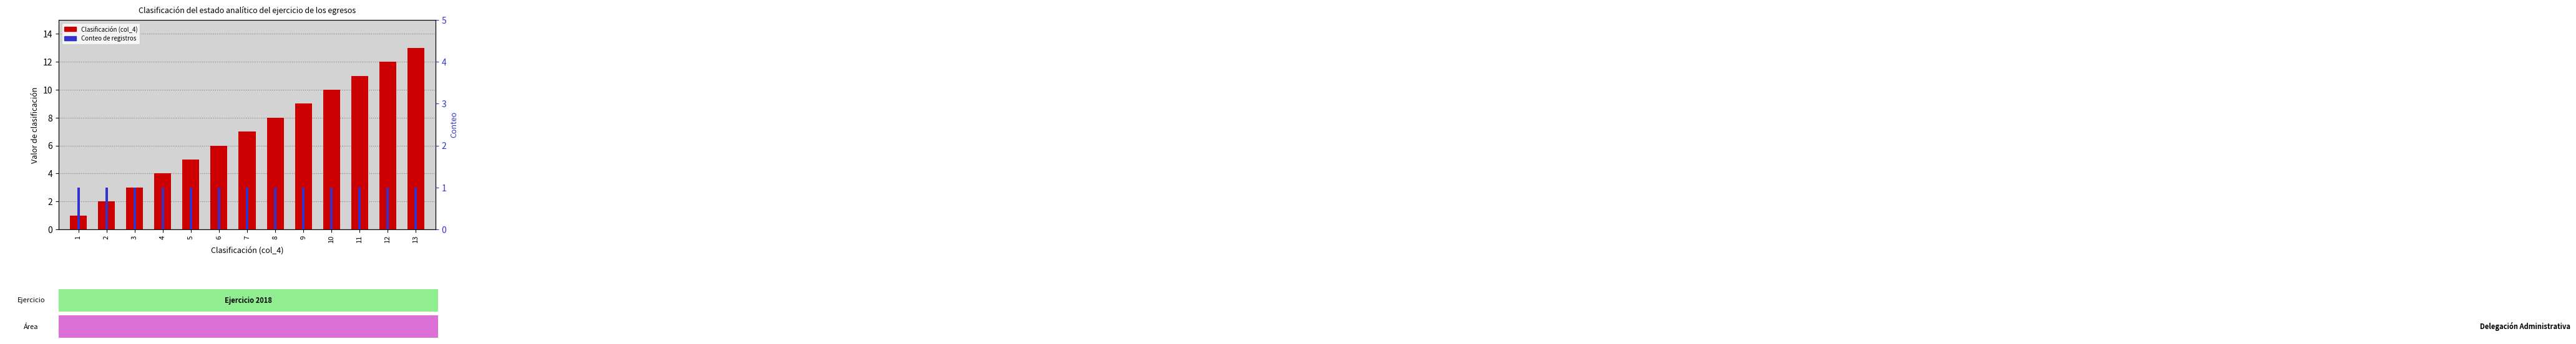

List the series in order of their peak value, lowest first.

Conteo de registros, Clasificación (col_4)